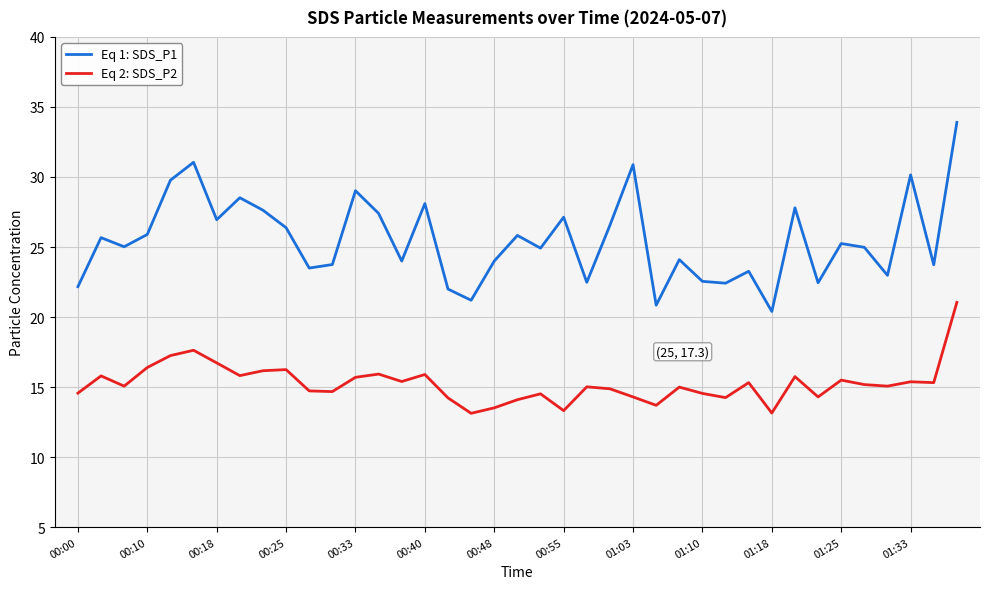

What is the greatest value displayed?

33.9